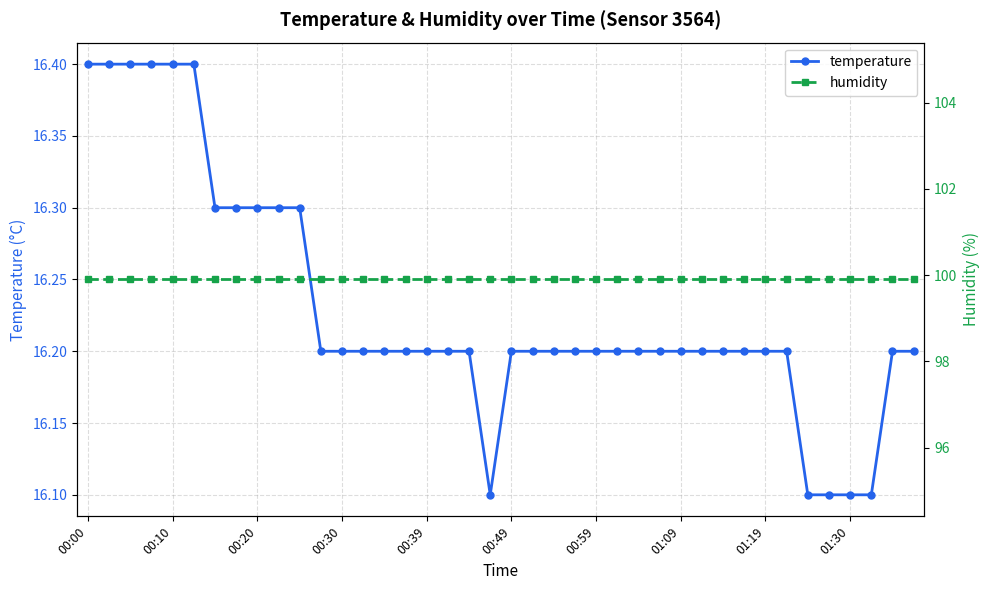

Is this an area chart (filled region under the line)?

No